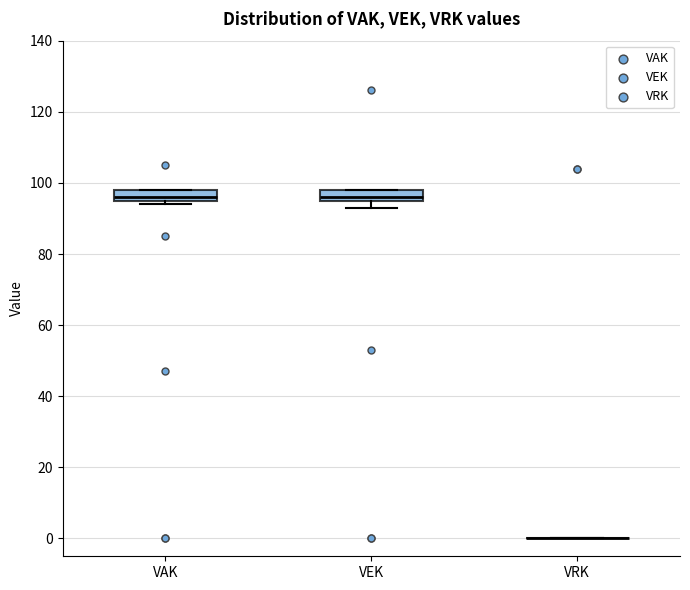

Reading left to right, transcribe this box plot: for each box, give where its median line is, the range the box spans, and where its two whiskers end, as read against the y-axis. The values are not printed on the chart, so give them approximately, as read against the axis.

VAK: median 96 (just above the box's lower edge), box 96 to 98, whiskers 94 to 98
VEK: median 96 (just above the box's lower edge), box 96 to 98, whiskers 94 to 98
VRK: box collapsed to a line at 0, whiskers 0 to 0